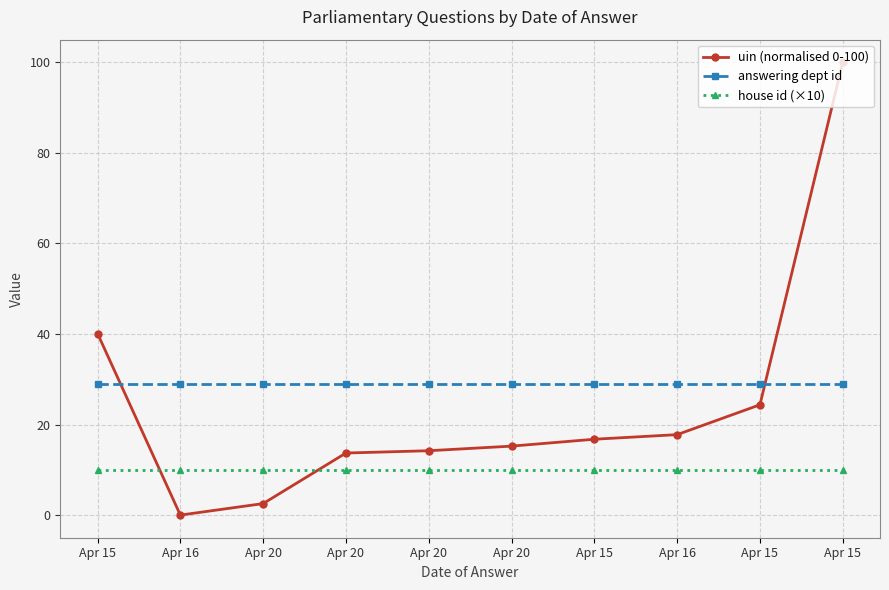

Which series has the largest total across all categories?

answering dept id